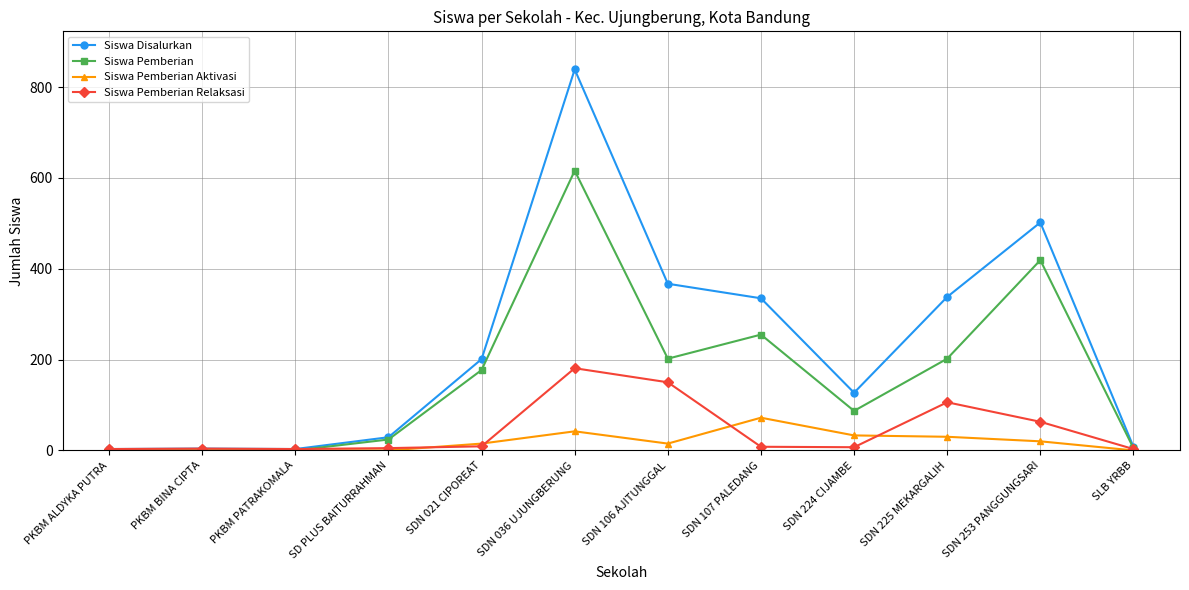

The value of Siswa Pemberian at PKBM BINA CIPTA is 0. True or false?

True